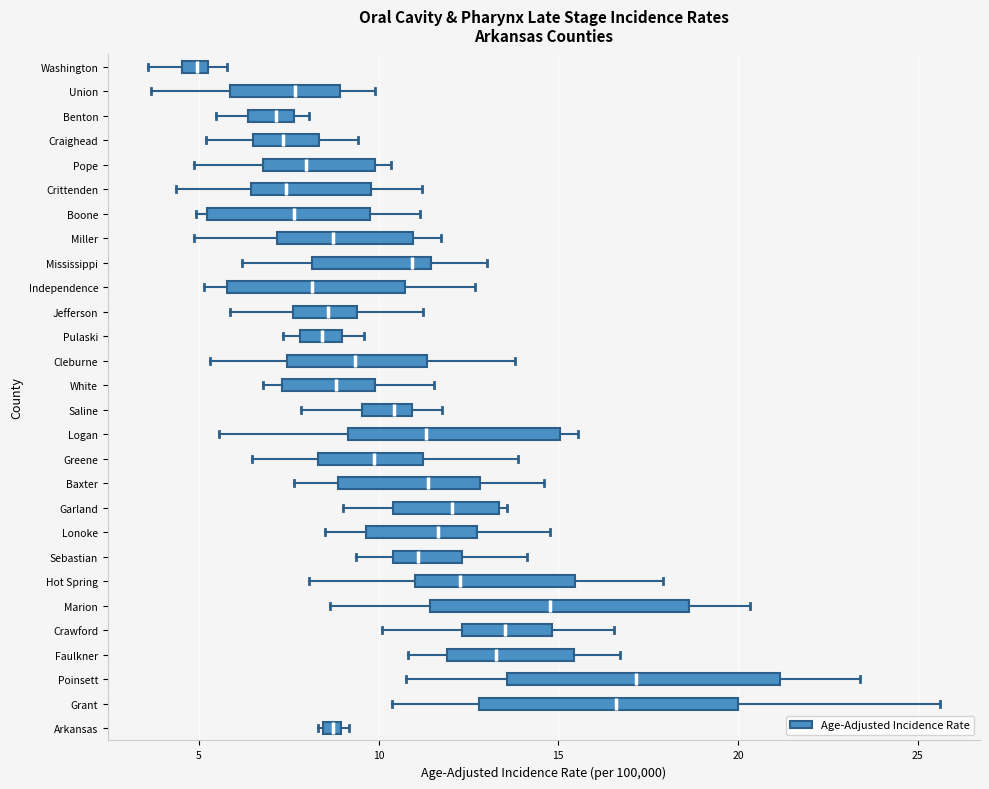

Which box's median line is the furthest to the left?

Washington